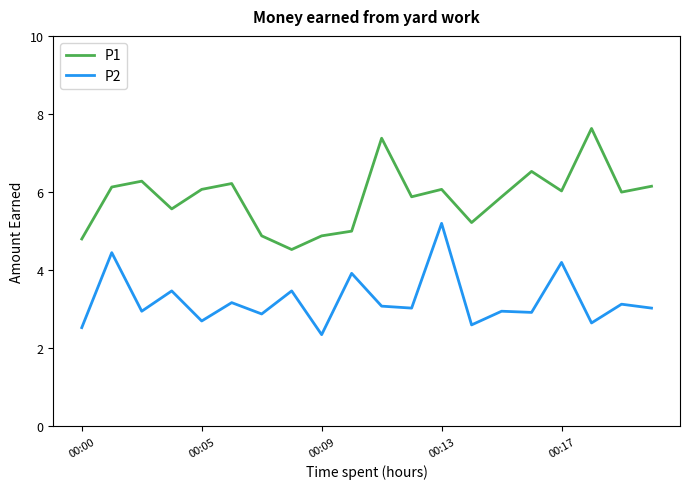

Rank the series by their average value, from highest to lowest.

P1, P2